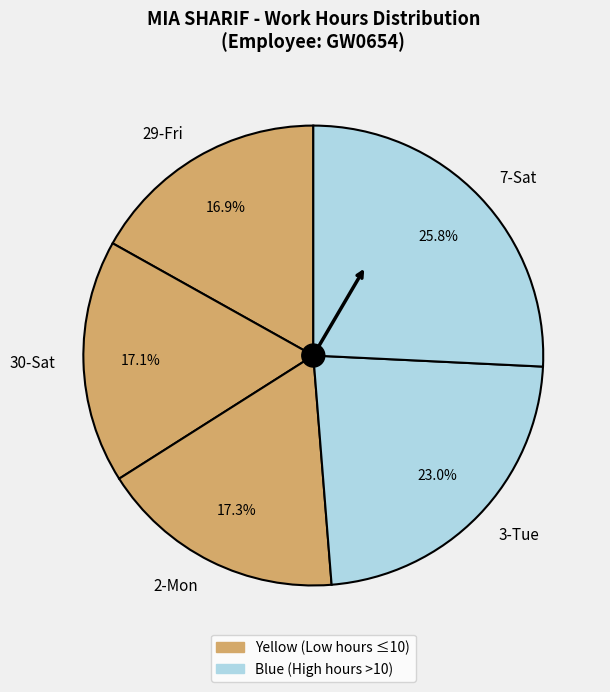

What is the largest slice in the pie chart?

7-Sat